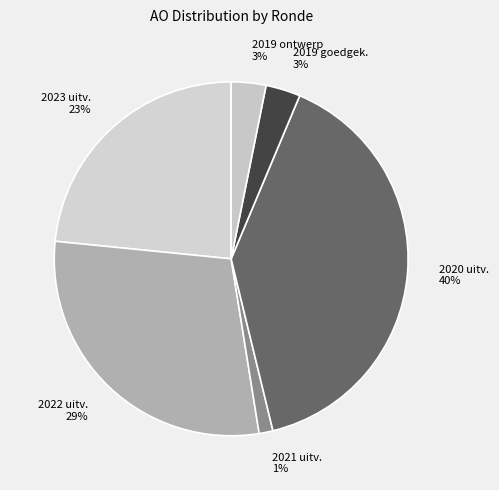

Between 2022 uitv. 29% and 2023 uitv. 23%, which is larger?

2022 uitv. 29%